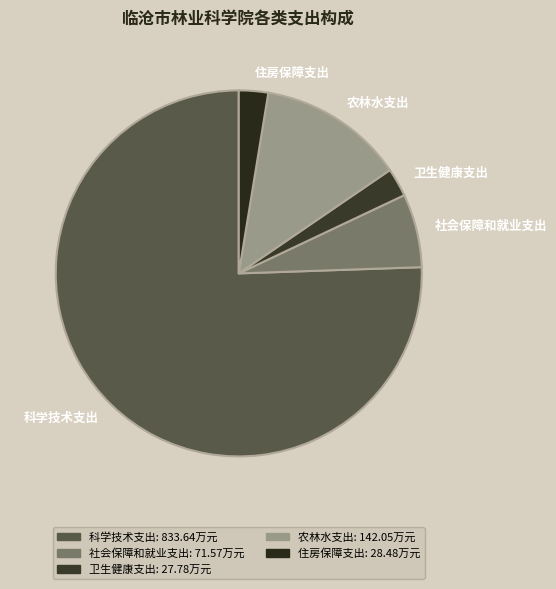

Approximately how many times larger is the value at 卫生健康支出 compared to 农林水支出?

0.2